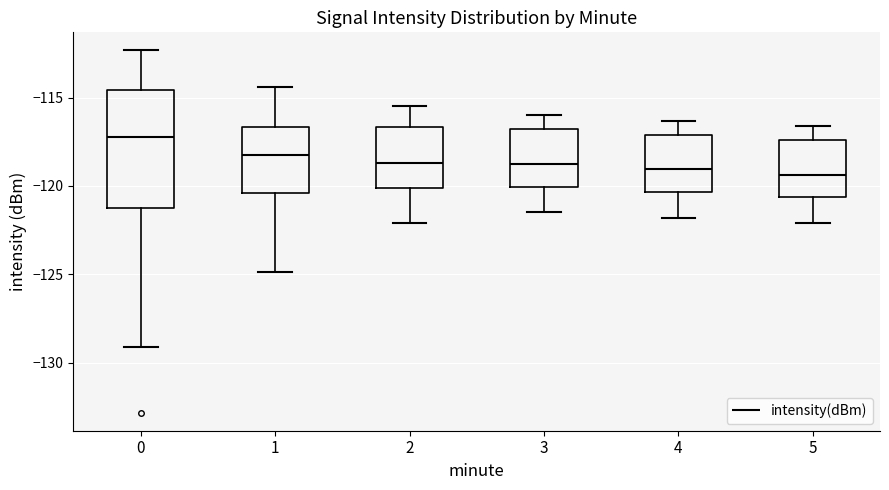

Which box's median line is the highest?

0